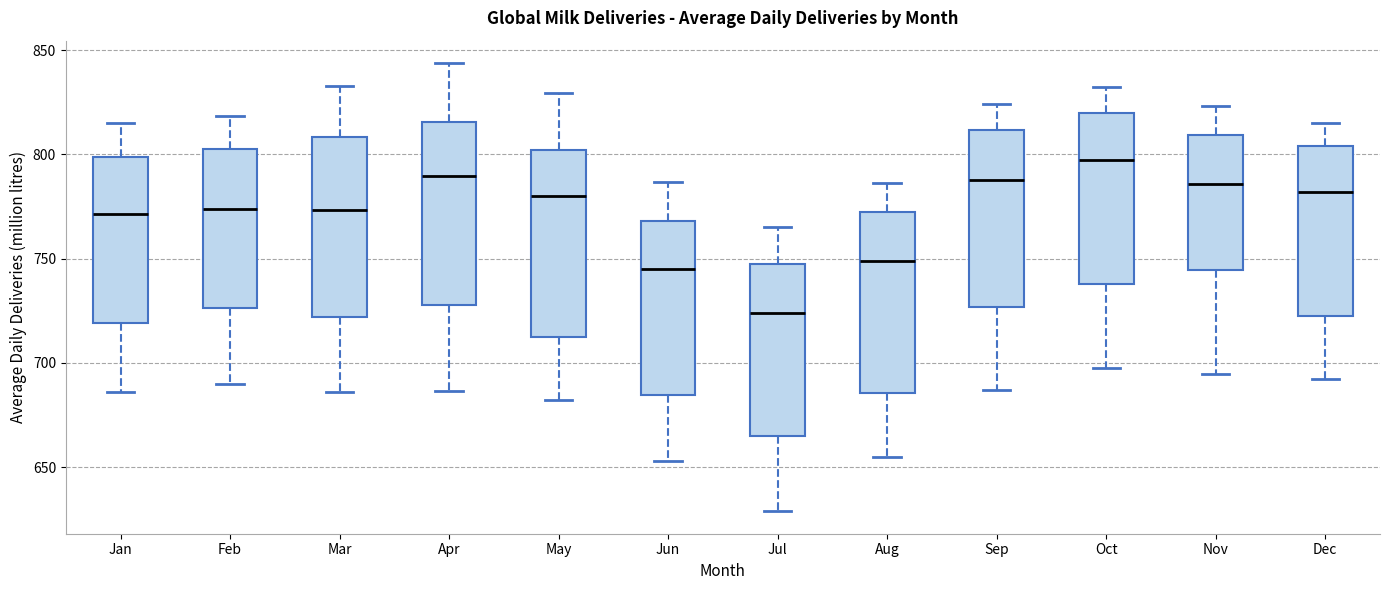

Which box has the highest median line?

Oct